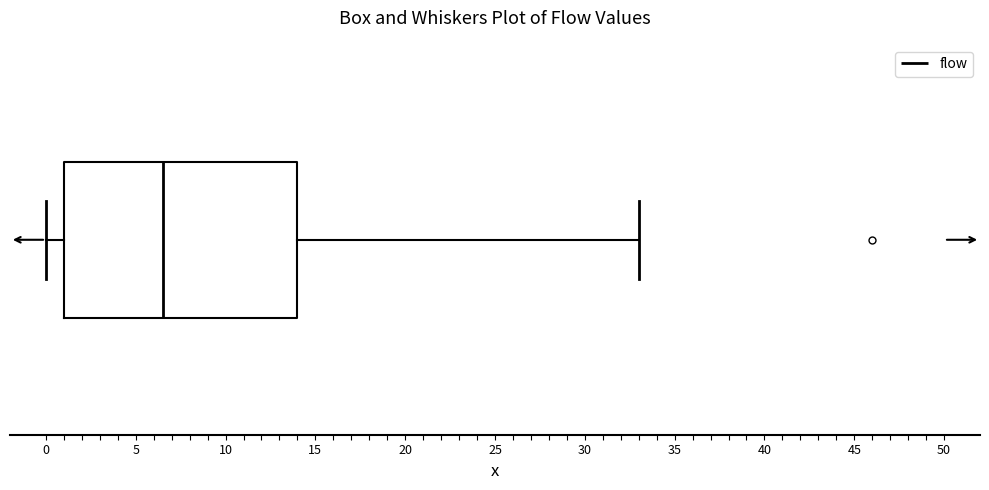

Where is the left edge of the box on the x-axis? The values are not printed on the chart, so give them approximately, as read against the axis.

1.0